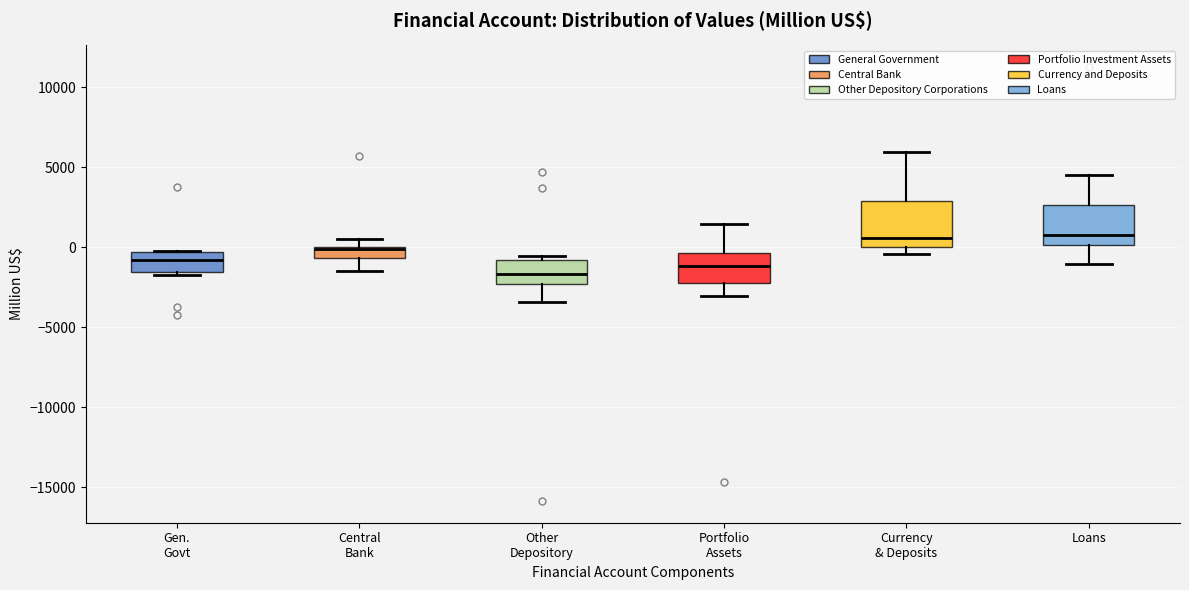

Where does the upper whisker of the box for Portfolio Assets end on the y-axis? The values are not printed on the chart, so give them approximately, as read against the axis.

1500